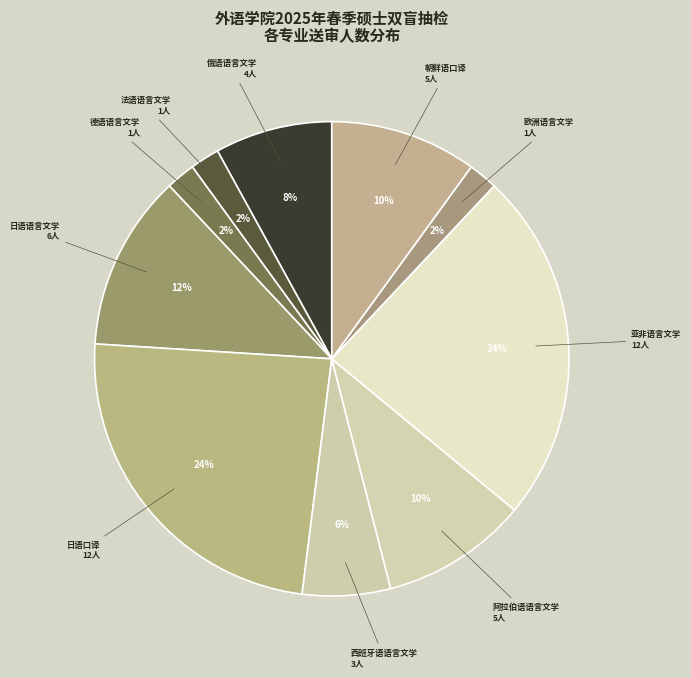

The 俄语语言文学 slice represents 15% of the pie. True or false?

False